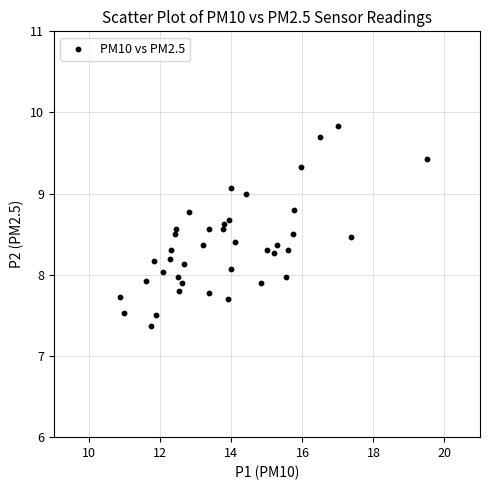

What is the range of X values (max minus min)?

8.6